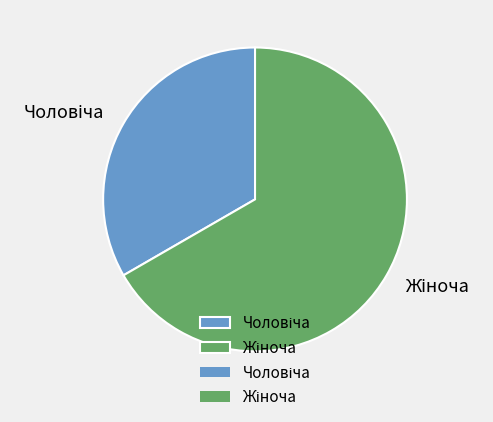

Is there a majority slice in this chart?

Yes